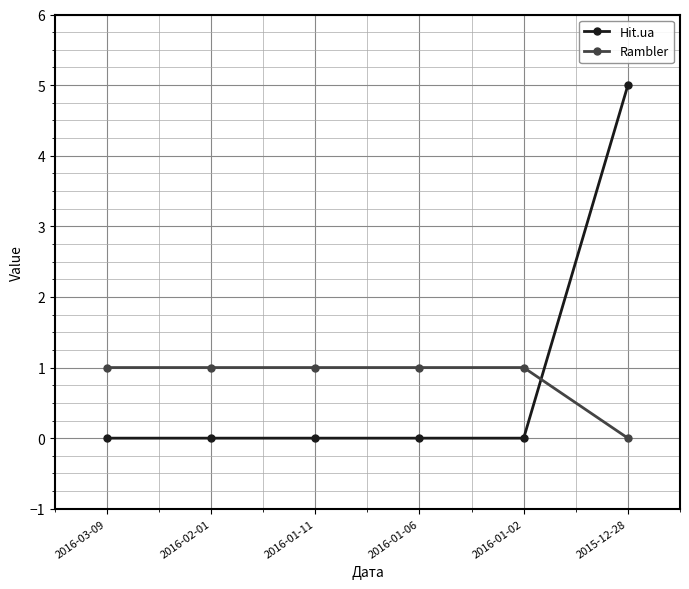

True or false: Hit.ua and Rambler cross at least once.

True